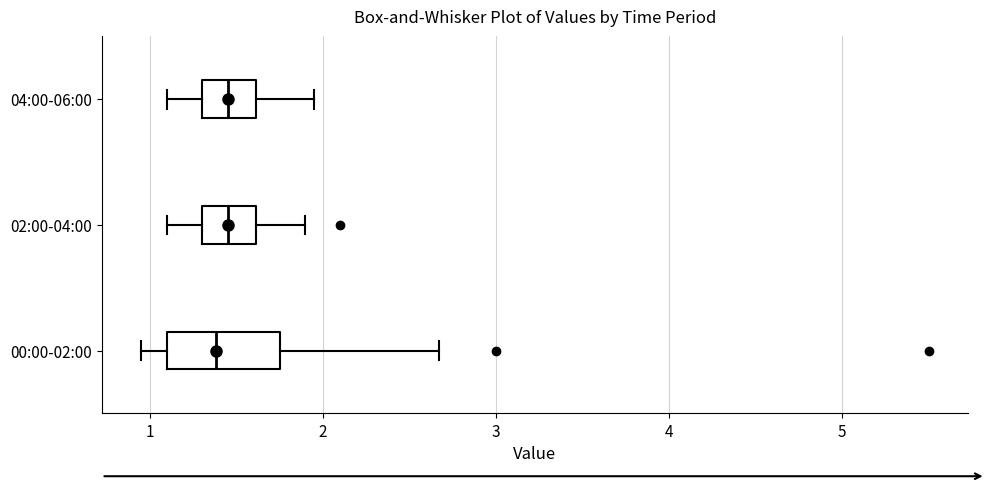

Where is the right edge of the box for 04:00-06:00 on the x-axis? The values are not printed on the chart, so give them approximately, as read against the axis.

1.6